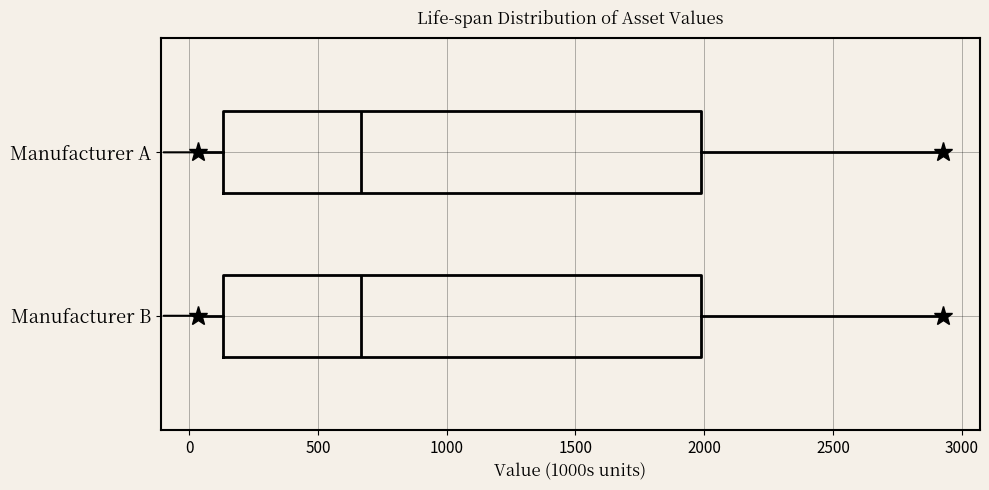

Reading bottom to top, read every box against the x-axis: the position of its median line, the range the box covers, and the ends of its whiskers. The values are not printed on the chart, so give them approximately, as read against the axis.

Manufacturer B: median 650, box 150 to 2000, whiskers 50 to 2950
Manufacturer A: median 650, box 150 to 2000, whiskers 50 to 2950